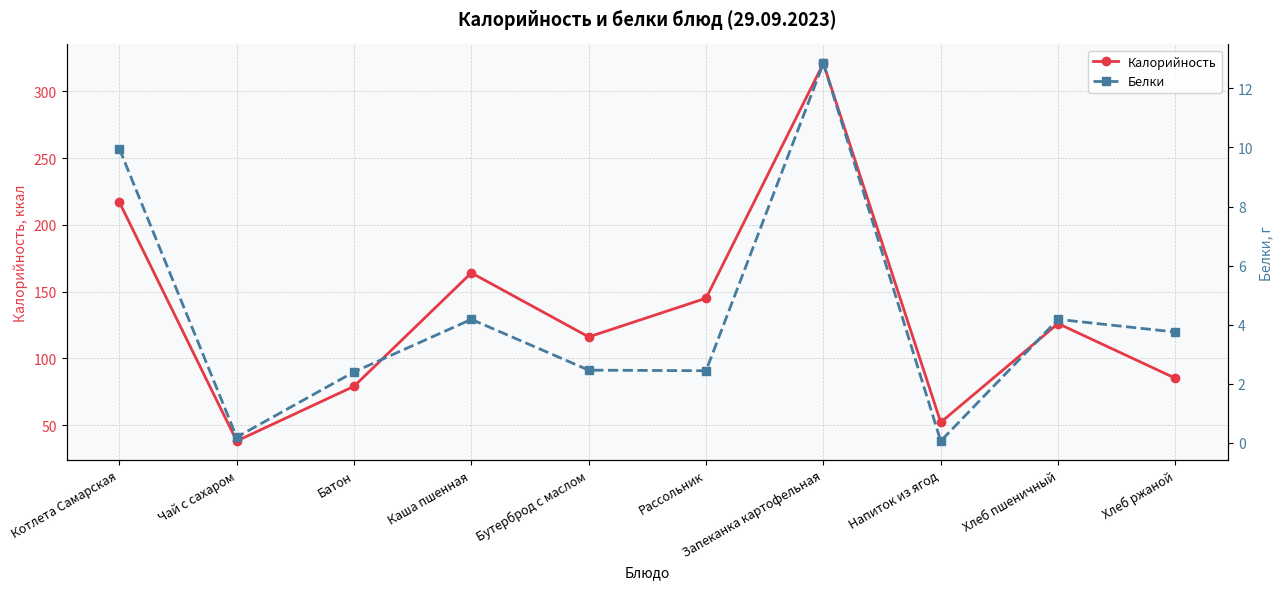

How many data points in Белки are less than 3?

5